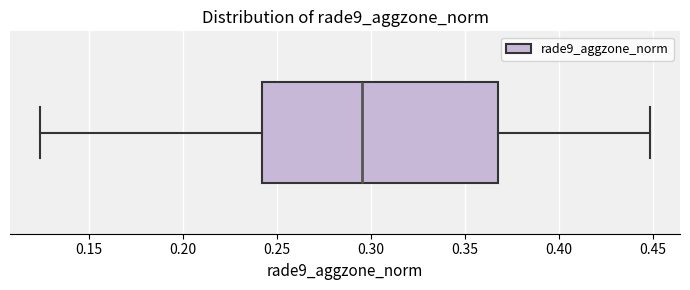

Transcribe this box plot: give where the median line is, the range the box spans, and where the two whiskers end, as read against the x-axis. The values are not printed on the chart, so give them approximately, as read against the axis.

median 0.295, box 0.240 to 0.370, whiskers 0.125 to 0.450